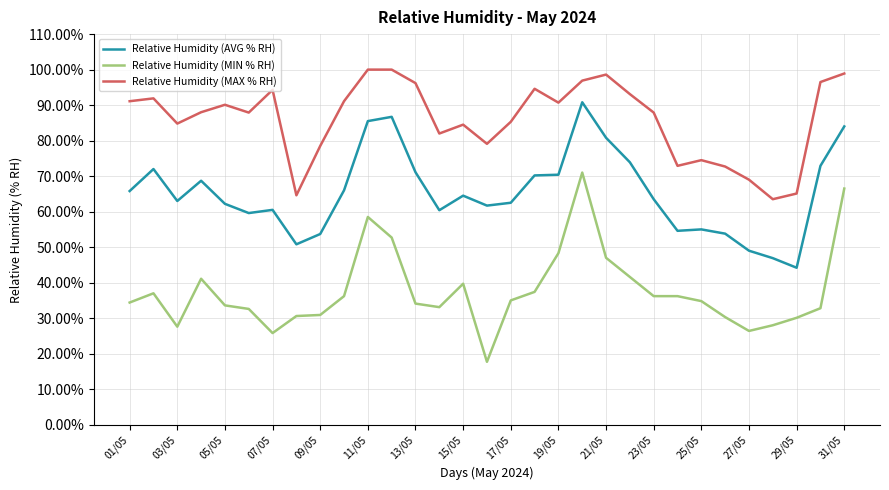

At how many categories does at least one series exceed 34?

31